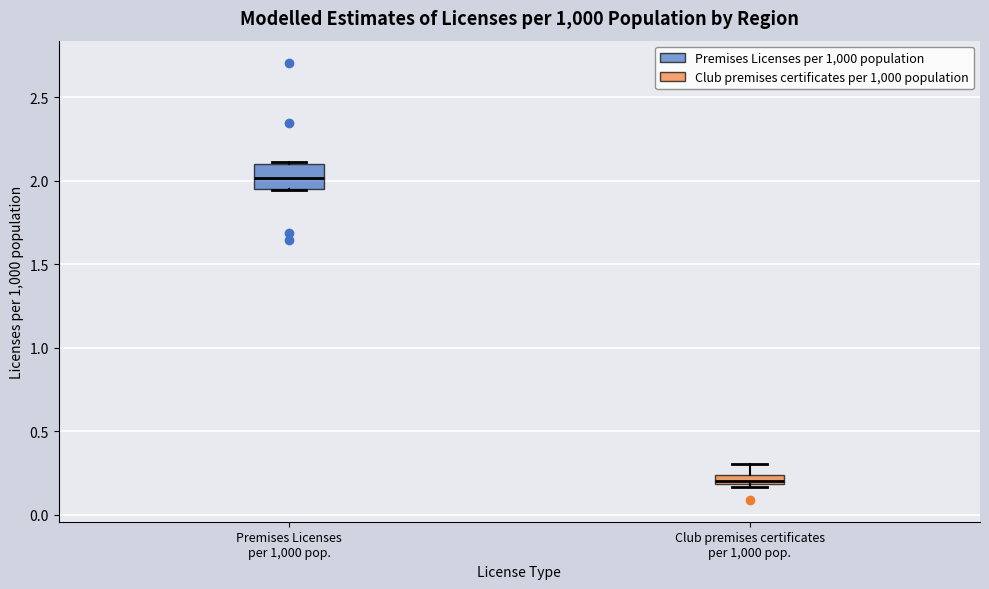

Which box is the tallest, from its lower edge to its upper edge?

Premises Licenses per 1,000 pop.